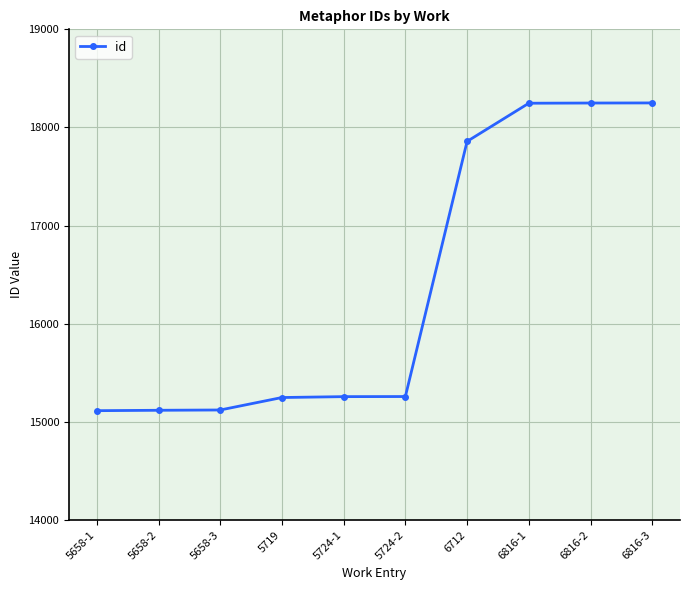

What is the value of the 5th point from the left?

15257